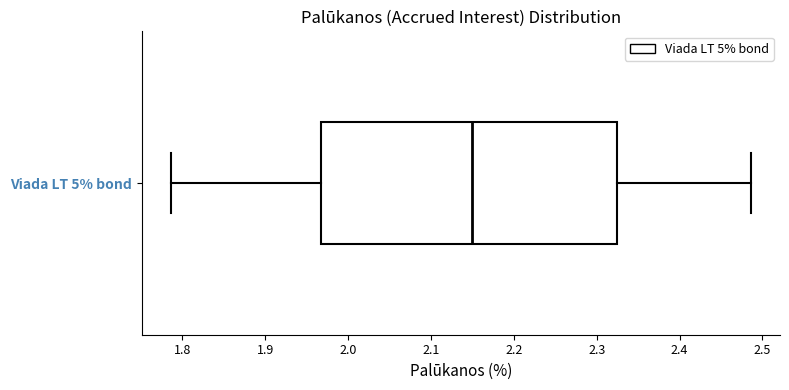

Transcribe this box plot: give where the median line is, the range the box spans, and where the two whiskers end, as read against the x-axis. The values are not printed on the chart, so give them approximately, as read against the axis.

median 2.15, box 1.97 to 2.32, whiskers 1.79 to 2.49